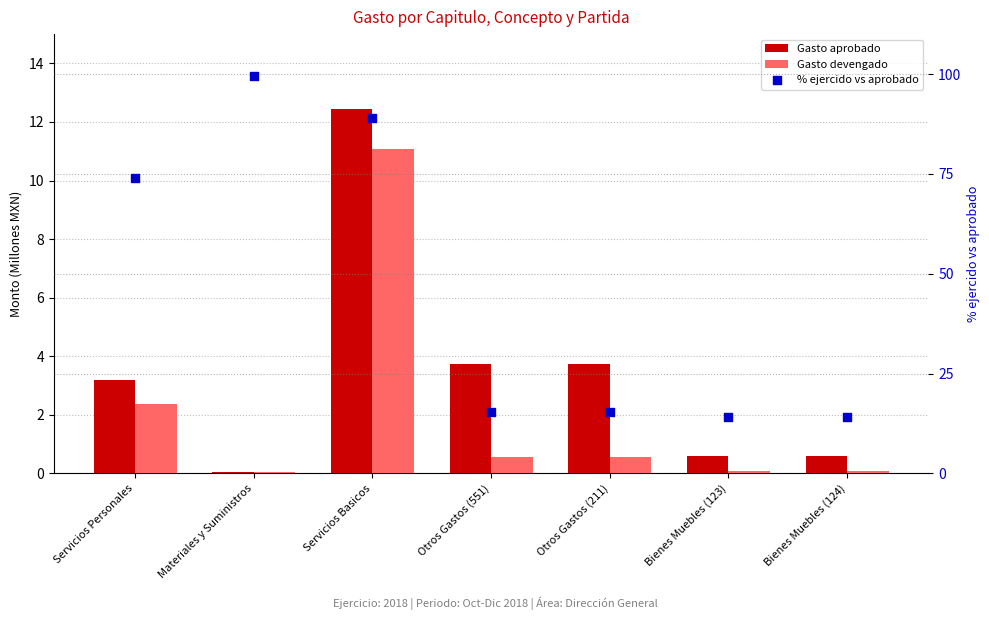

What is the total value across all series at Bienes Muebles (123)?

14.7